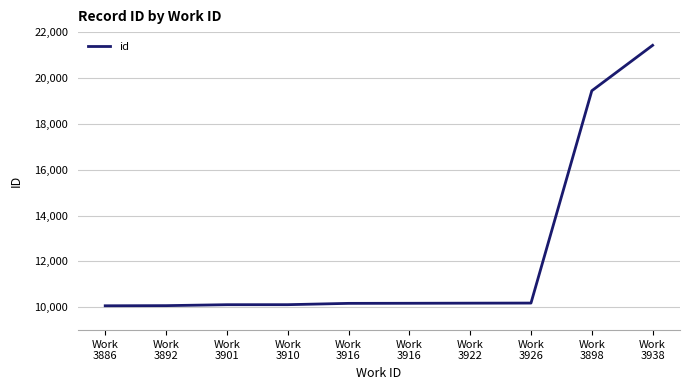

True or false: there are more than 0 points higher than both neighbors.

False